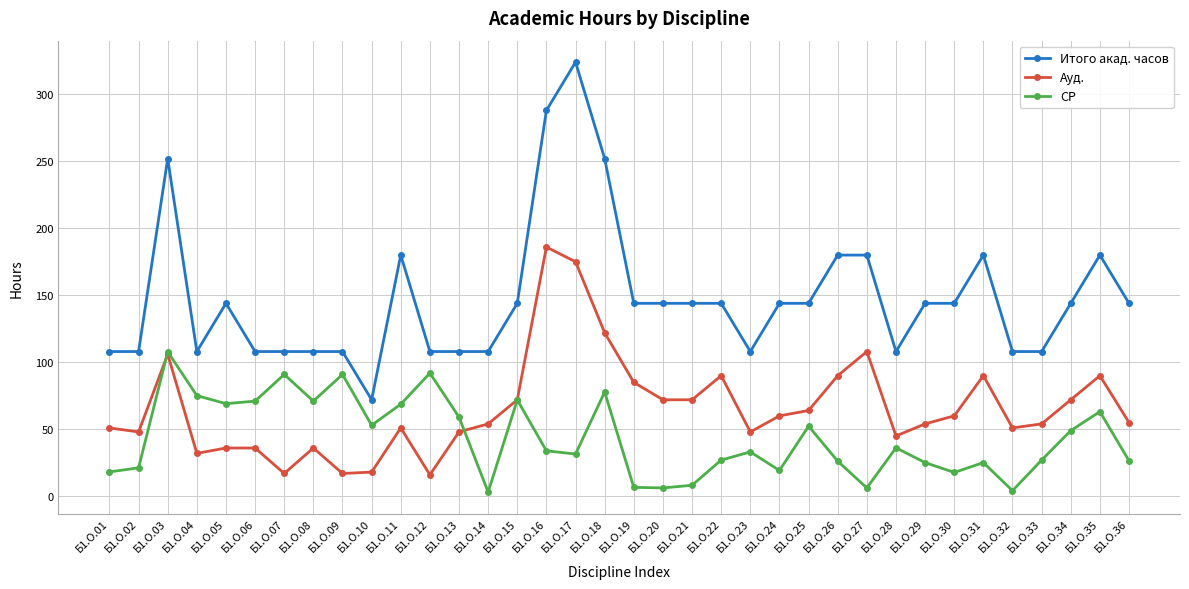

At which label does Итого акад. часов first exceed 144?

Б1.О.03